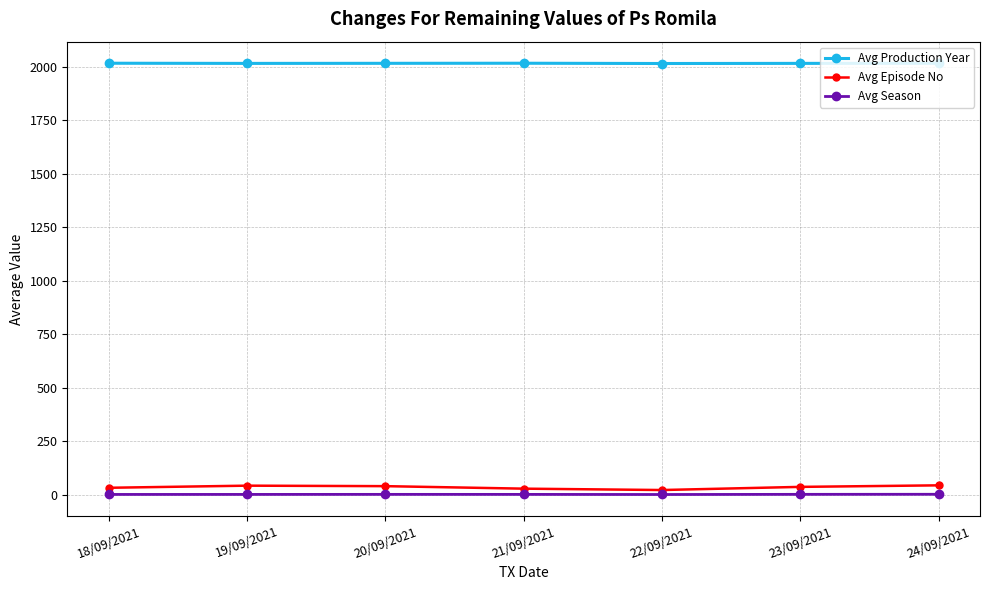

Which series has the largest total across all categories?

Avg Production Year